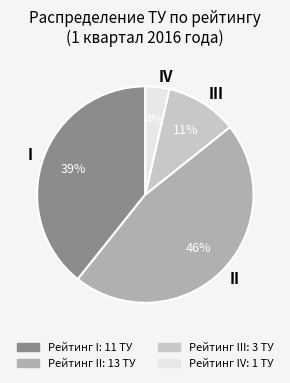

To the nearest percent, what portion does III represent?

11%